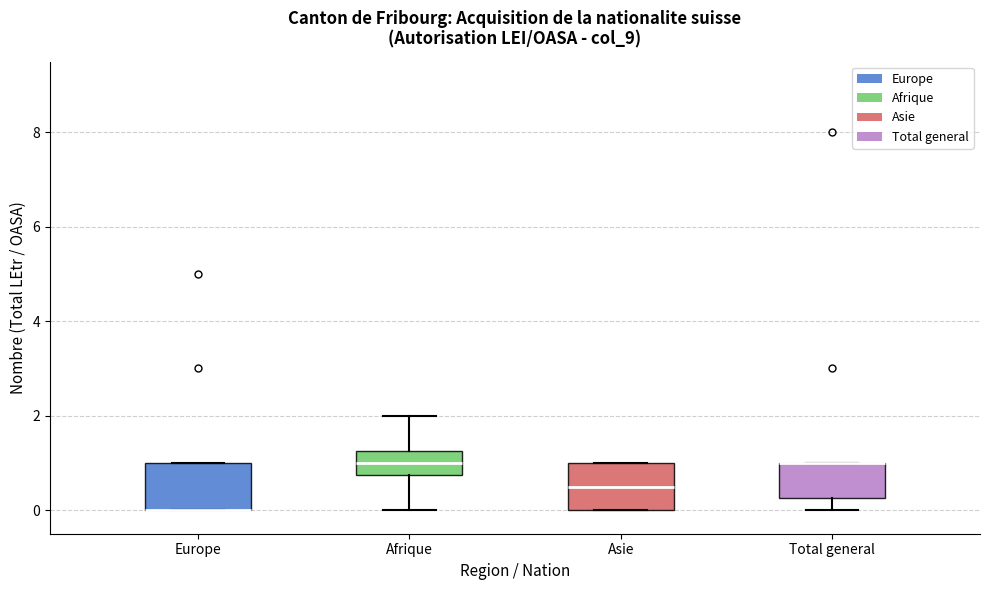

Where does the median line of the box for Asie sit on the y-axis? The values are not printed on the chart, so give them approximately, as read against the axis.

0.6